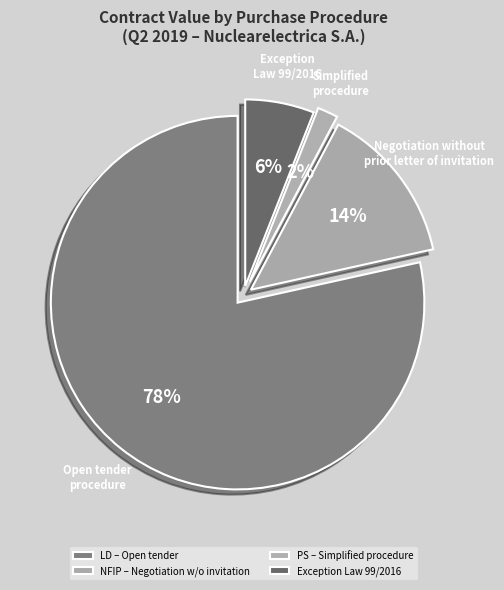

Does NFIP account for over 50% of the chart?

No